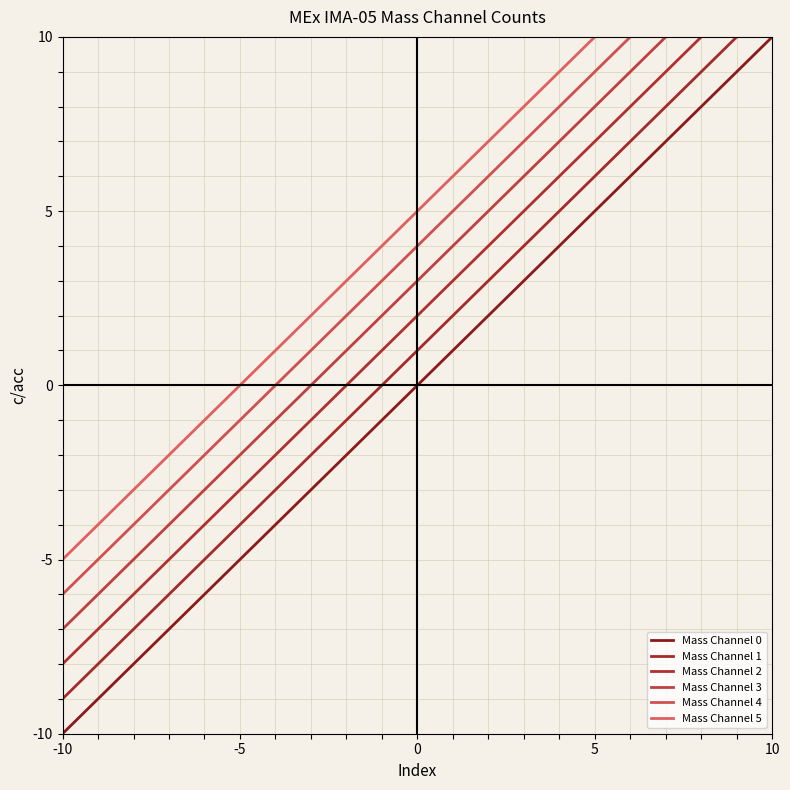

How many values in Mass Channel 0 are above zero?

7